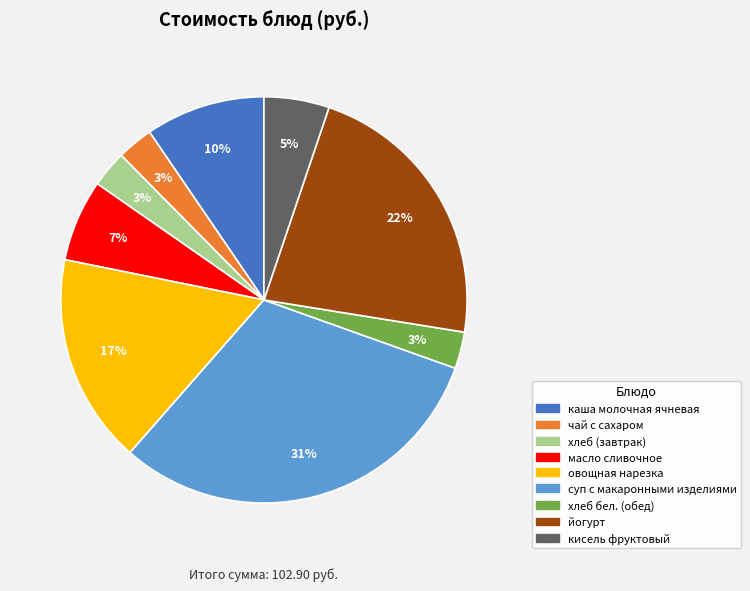

The хлеб (завтрак) slice represents 3% of the pie. True or false?

True